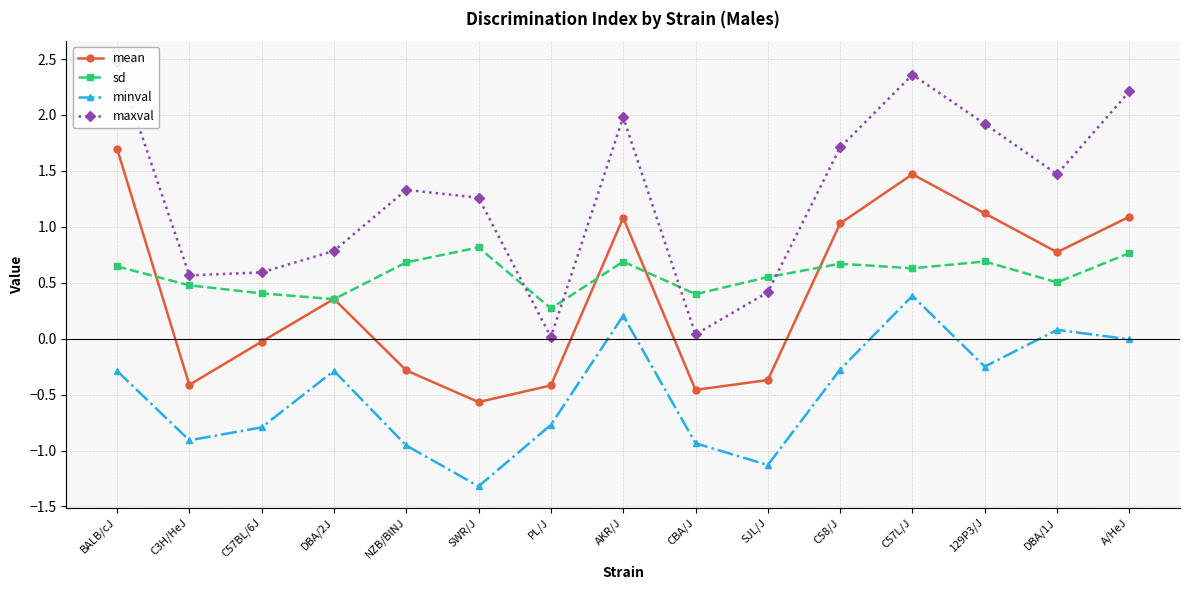

Is it true that sd equals 0.3 at CBA/J?

False